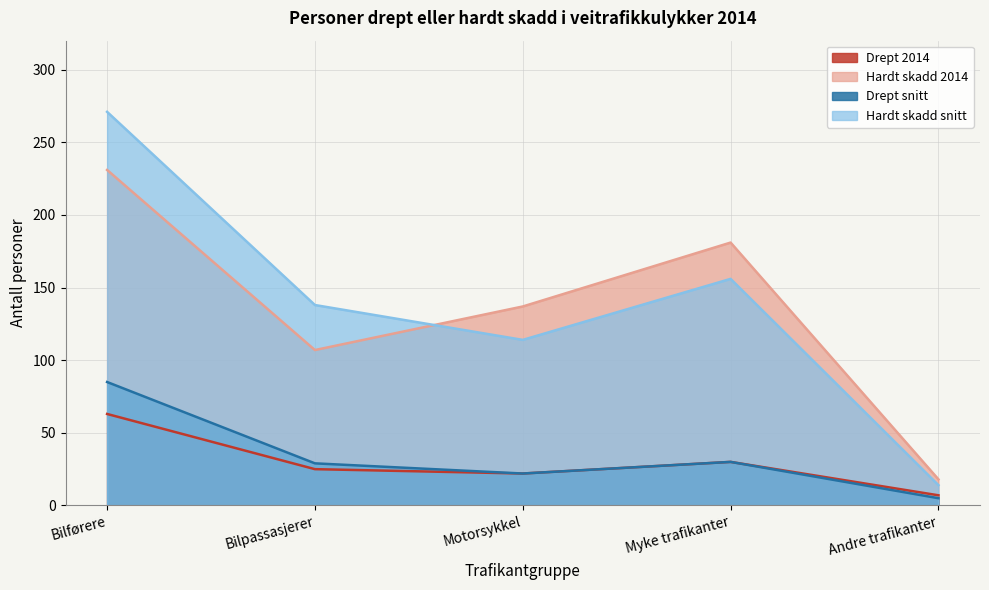

Reading right to left, transcribe all the data shown in this chart.

Drept 2014: Andre trafikanter=7	Myke trafikanter=30	Motorsykkel=22	Bilpassasjerer=25	Bilførere=63
Hardt skadd 2014: Andre trafikanter=18	Myke trafikanter=181	Motorsykkel=137	Bilpassasjerer=107	Bilførere=231
Drept snitt: Andre trafikanter=5	Myke trafikanter=30	Motorsykkel=22	Bilpassasjerer=29	Bilførere=85
Hardt skadd snitt: Andre trafikanter=14	Myke trafikanter=156	Motorsykkel=114	Bilpassasjerer=138	Bilførere=271